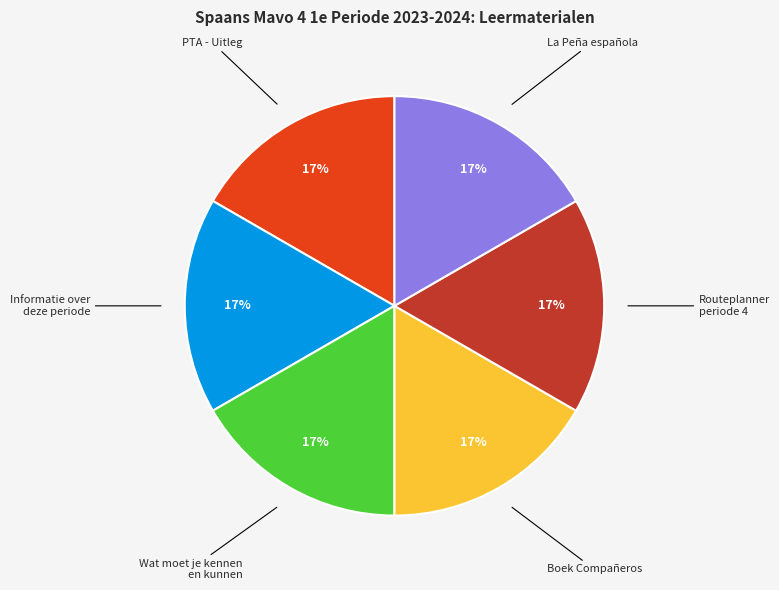

To the nearest percent, what is the average slice percentage?

17%